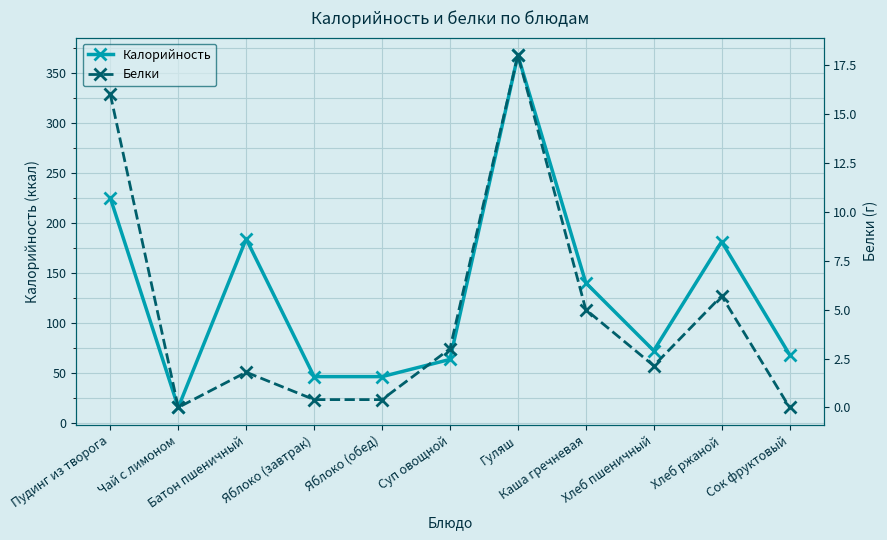

What is the label of the 7th point from the left?

Гуляш